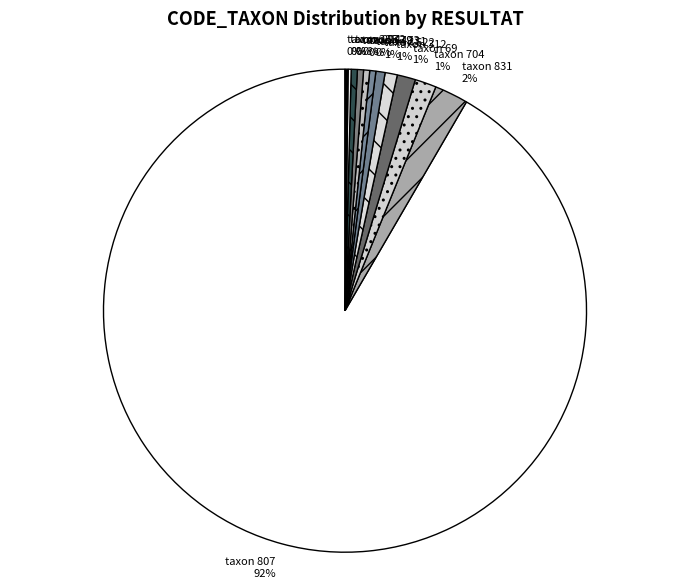

Combined, do taxon 872 and taxon 69 account for over 50%?

No